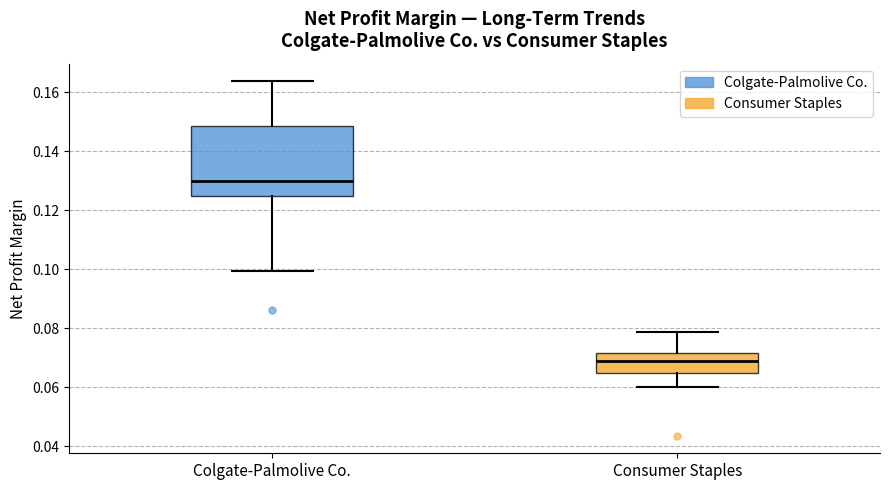

Reading left to right, transcribe this box plot: for each box, give where its median line is, the range the box spans, and where its two whiskers end, as read against the y-axis. The values are not printed on the chart, so give them approximately, as read against the axis.

Colgate-Palmolive Co.: median 0.130, box 0.124 to 0.148, whiskers 0.100 to 0.164
Consumer Staples: median 0.070, box 0.064 to 0.072, whiskers 0.060 to 0.078